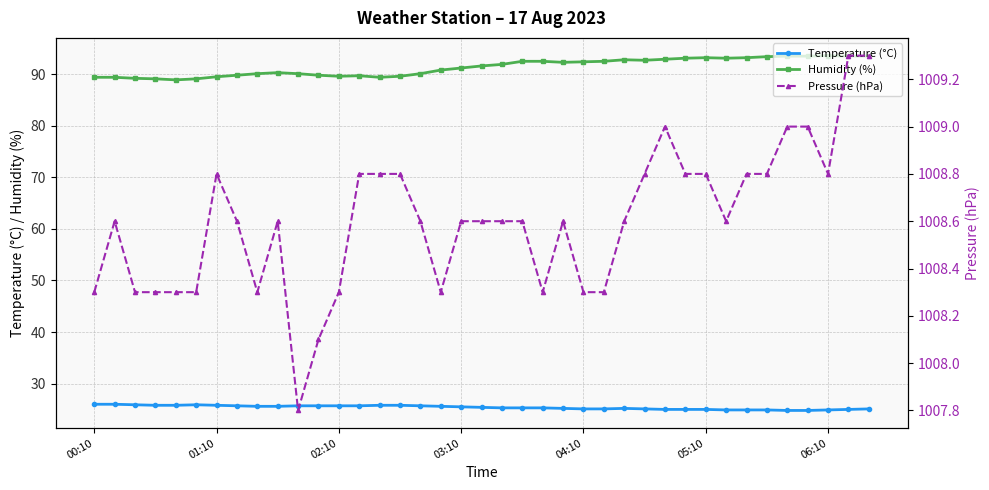

Which series changed the most between 13 and 22?

Humidity (%)